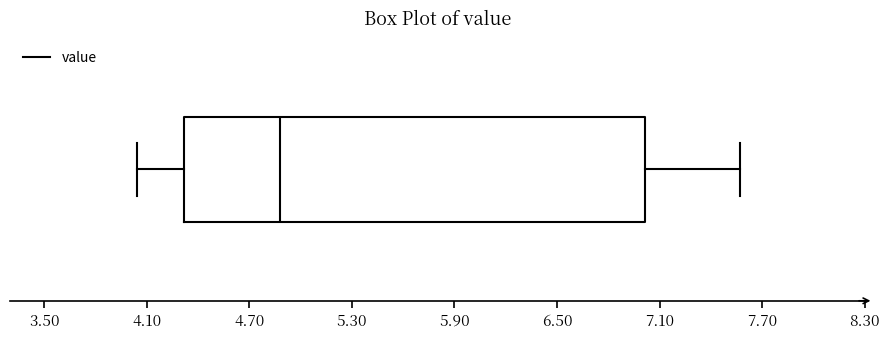

Where does the right whisker of the box end on the x-axis? The values are not printed on the chart, so give them approximately, as read against the axis.

7.6